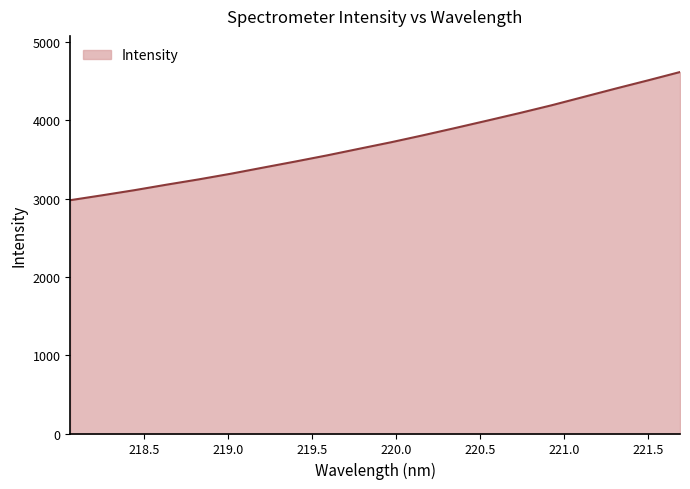

What is the difference between the maximum and minimum values?

1636.3